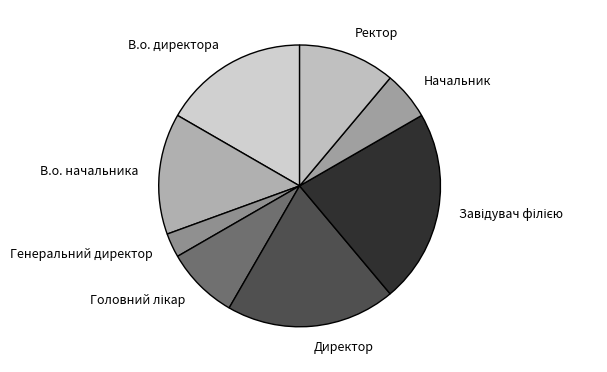

Is it true that В.о. начальника is 14% of the pie?

True